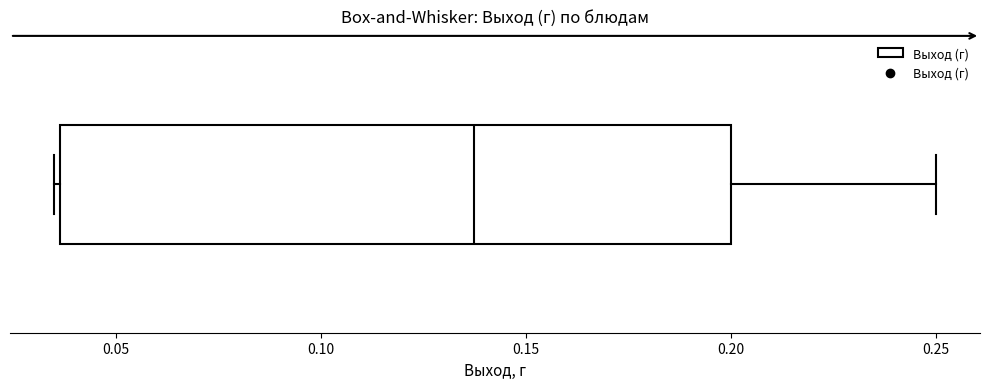

Transcribe this box plot: give where the median line is, the range the box spans, and where the two whiskers end, as read against the x-axis. The values are not printed on the chart, so give them approximately, as read against the axis.

median 0.140, box 0.035 to 0.200, whiskers 0.035 to 0.250